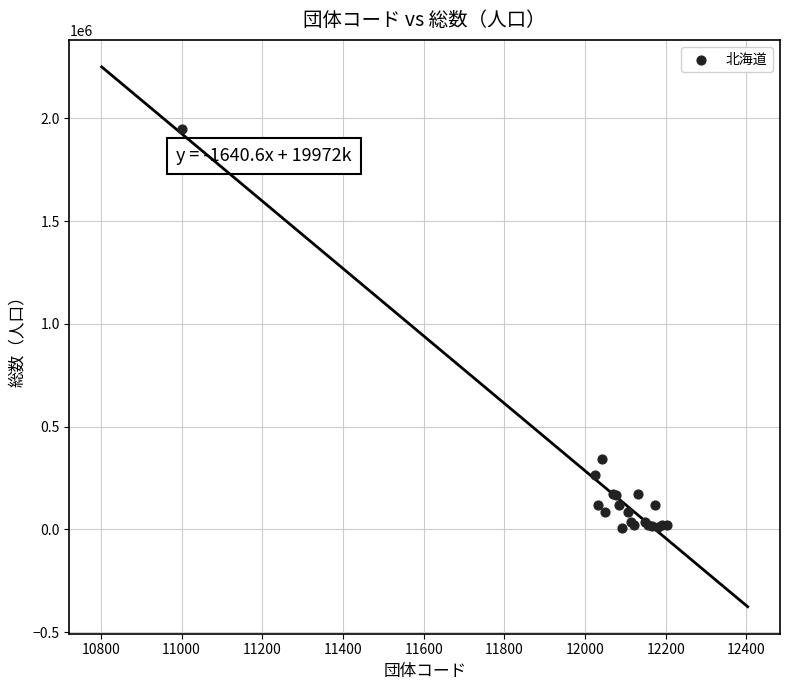

What Y value in the scatter plot is closest to 978089?

342848